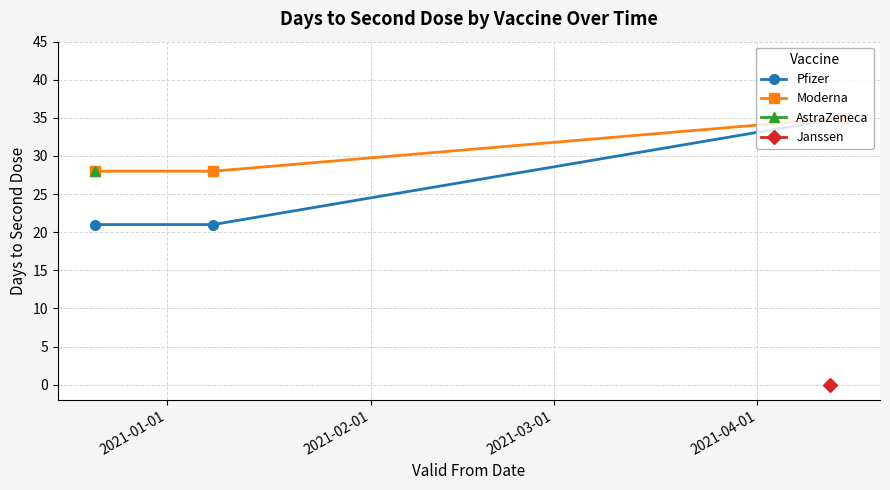

Count the Moderna values in the range 28 to 35.

3